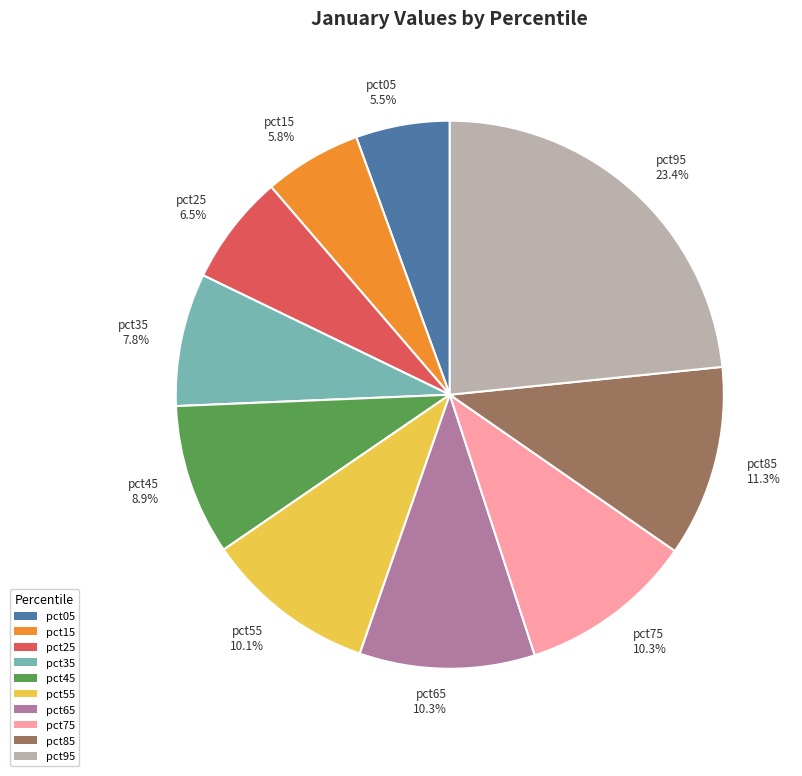

What is the largest slice in the pie chart?

pct95